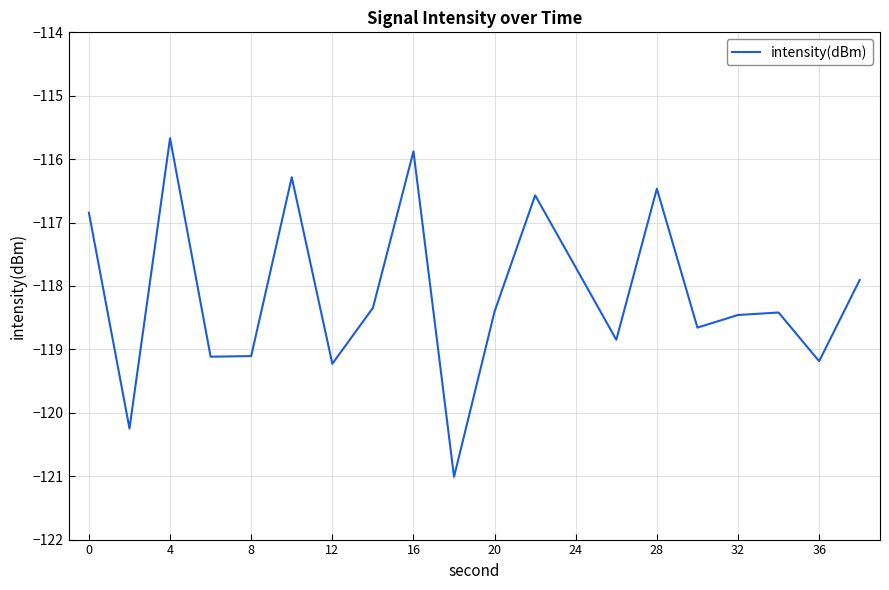

What is the smallest value displayed?

-121.0